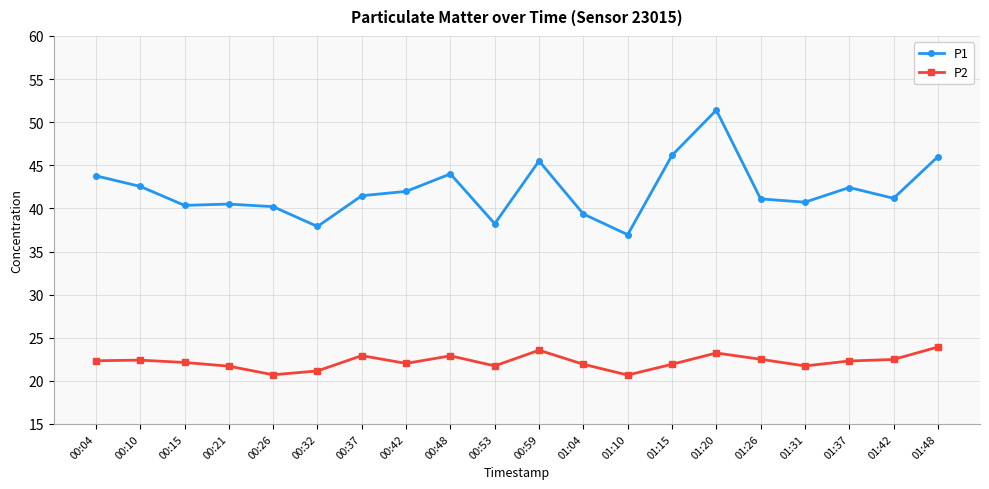

Which series has the largest total across all categories?

P1